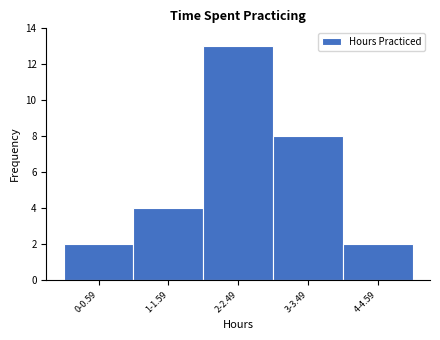

Reading right to left, transcribe all the data shown in this chart.

4-4.59=2	3-3.49=8	2-2.49=13	1-1.59=4	0-0.59=2